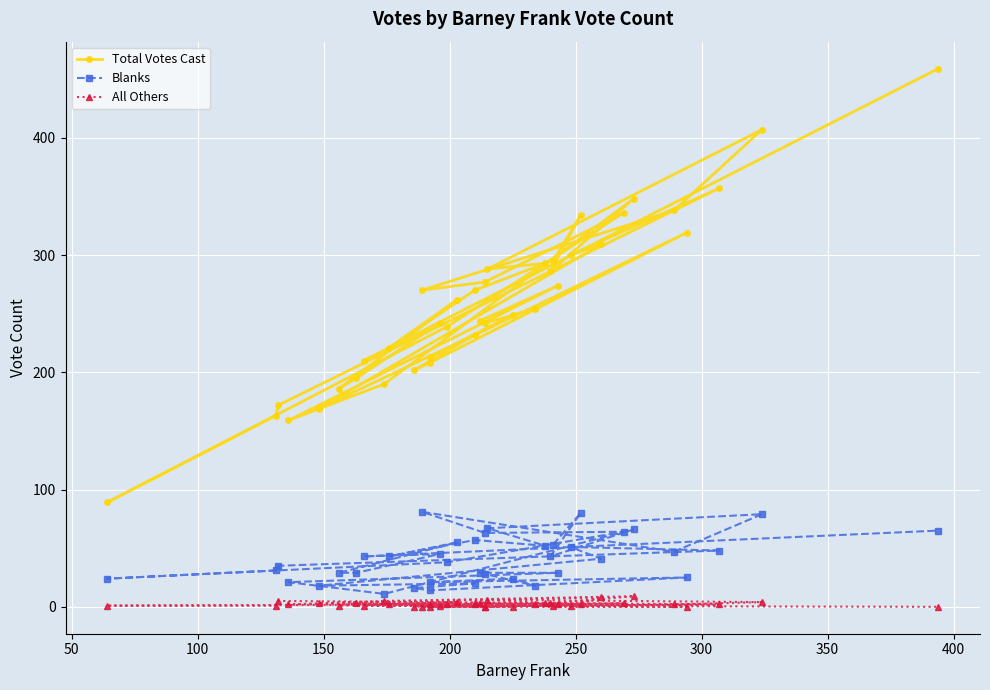

True or false: Blanks and All Others intersect in this chart.

False